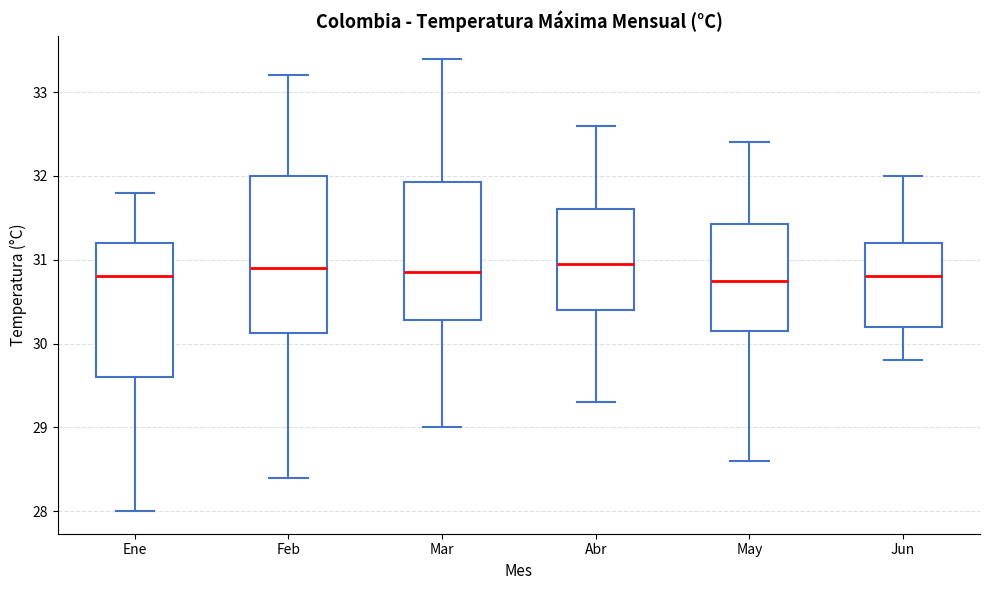

Where does the lower whisker of the box for Jun end on the y-axis? The values are not printed on the chart, so give them approximately, as read against the axis.

29.8